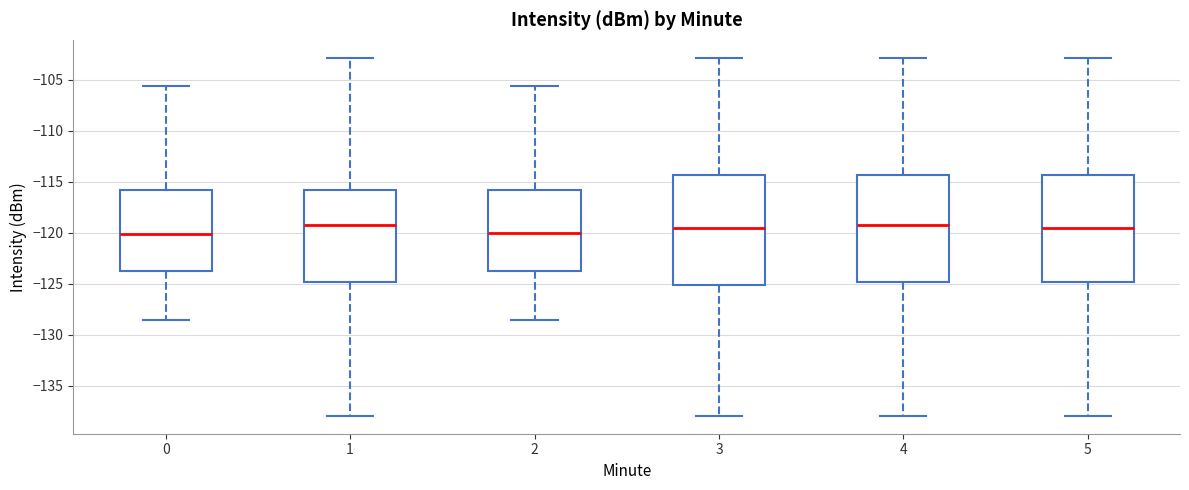

Where is the upper edge of the box at x = 1 on the y-axis? The values are not printed on the chart, so give them approximately, as read against the axis.

-116.0